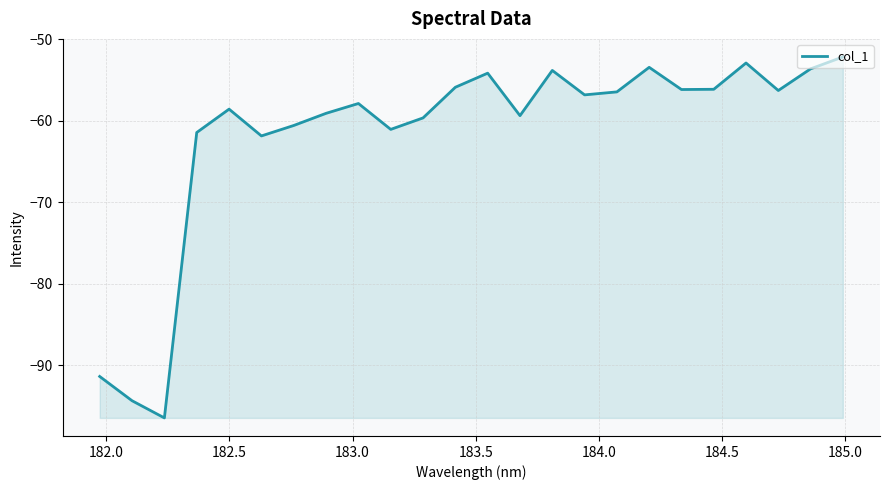

Does the chart display data point markers on the line(s)?

No